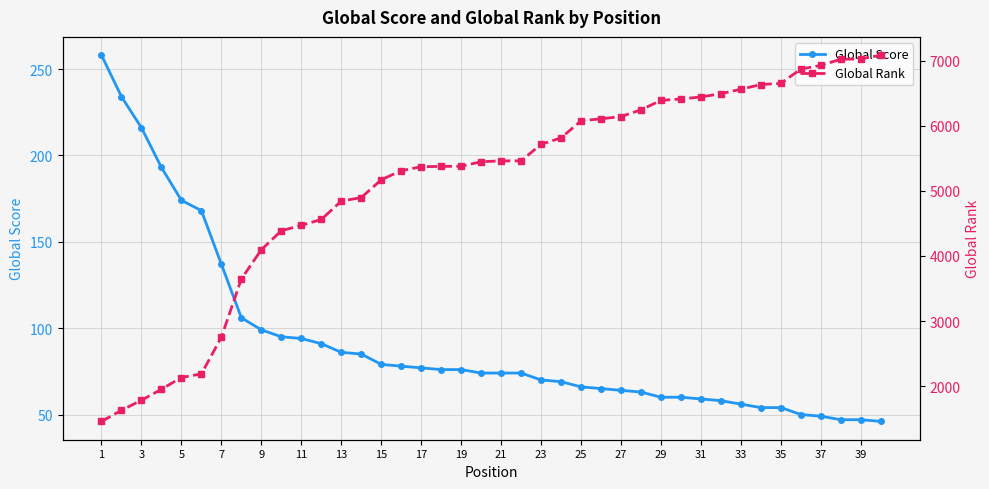

What is the difference between the second highest and minimum values in the Global Rank series?

5567